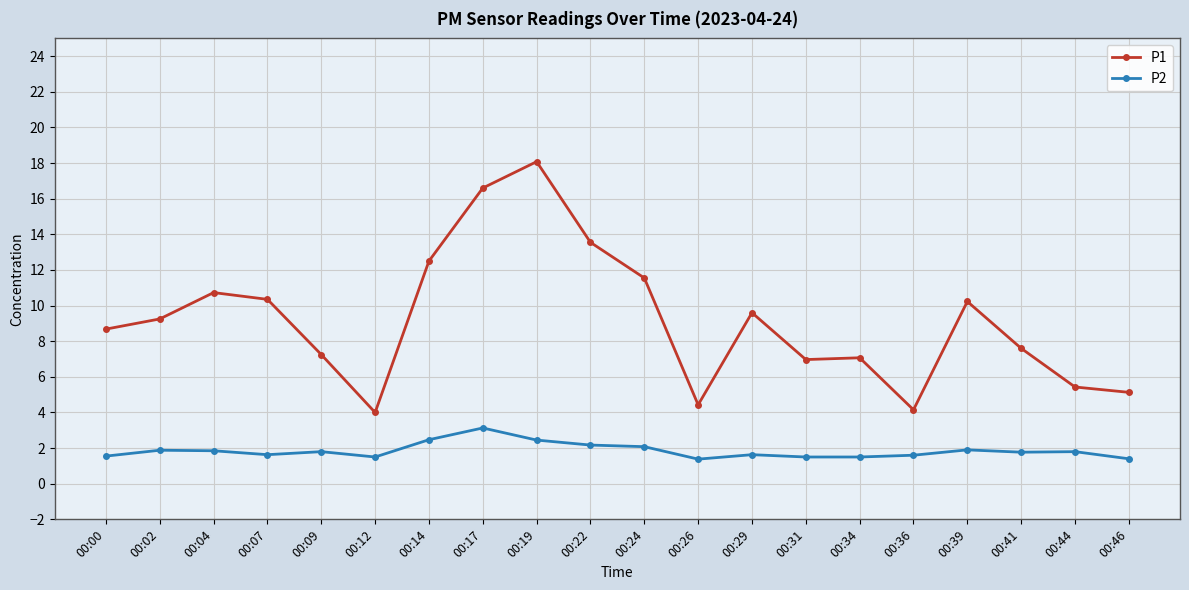

What is the maximum value shown in the chart?

18.1